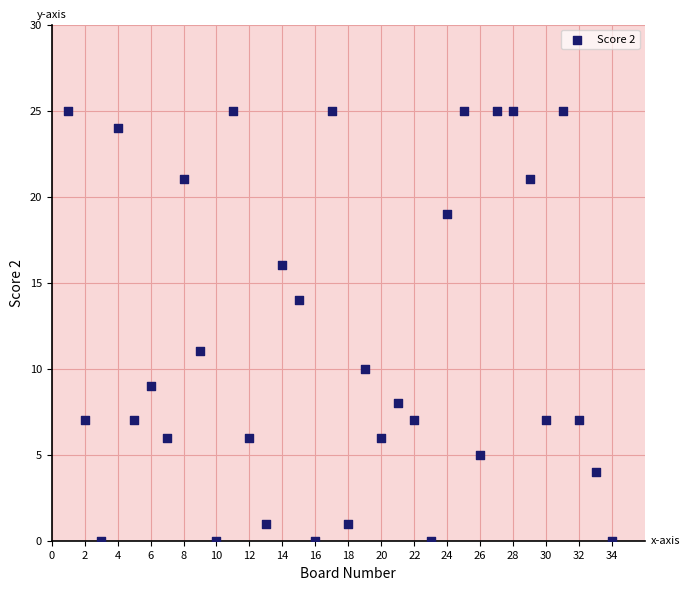

What is the range of X values (max minus min)?

33